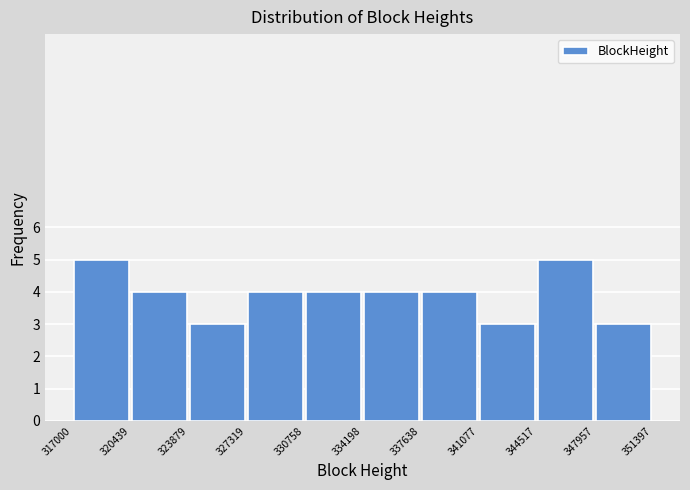

Reading left to right, transcribe this chart: for each bar, give the range it covers on the x-axis and its height. The values are not printed on the chart, so give them approximately, as read against the axis.

317000 to 320439: 5
320439 to 323879: 4
323879 to 327319: 3
327319 to 330758: 4
330758 to 334198: 4
334198 to 337638: 4
337638 to 341077: 4
341077 to 344517: 3
344517 to 347957: 5
347957 to 351397: 3